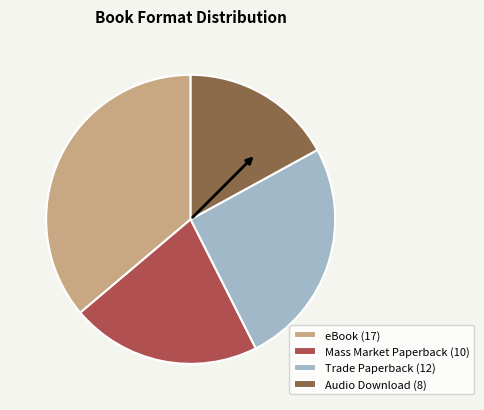

Which has a higher value, eBook or Mass Market Paperback?

eBook